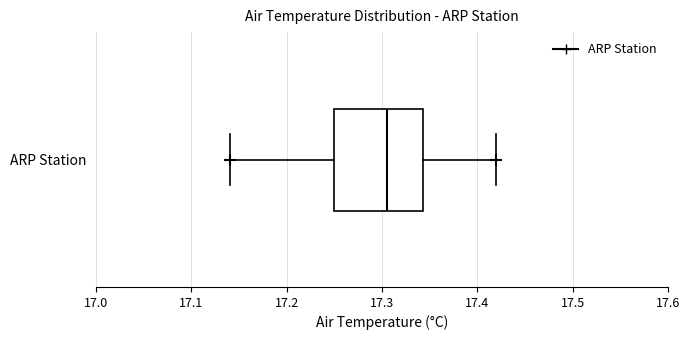

Read this box plot against the x-axis: the position of the median line, the range covered by the box, and the ends of both whiskers. The values are not printed on the chart, so give them approximately, as read against the axis.

median 17.31, box 17.25 to 17.34, whiskers 17.14 to 17.42